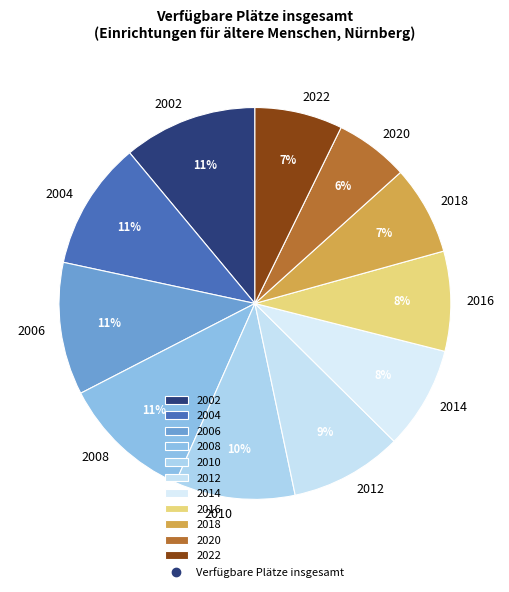

Is 2018 the majority of the pie?

No